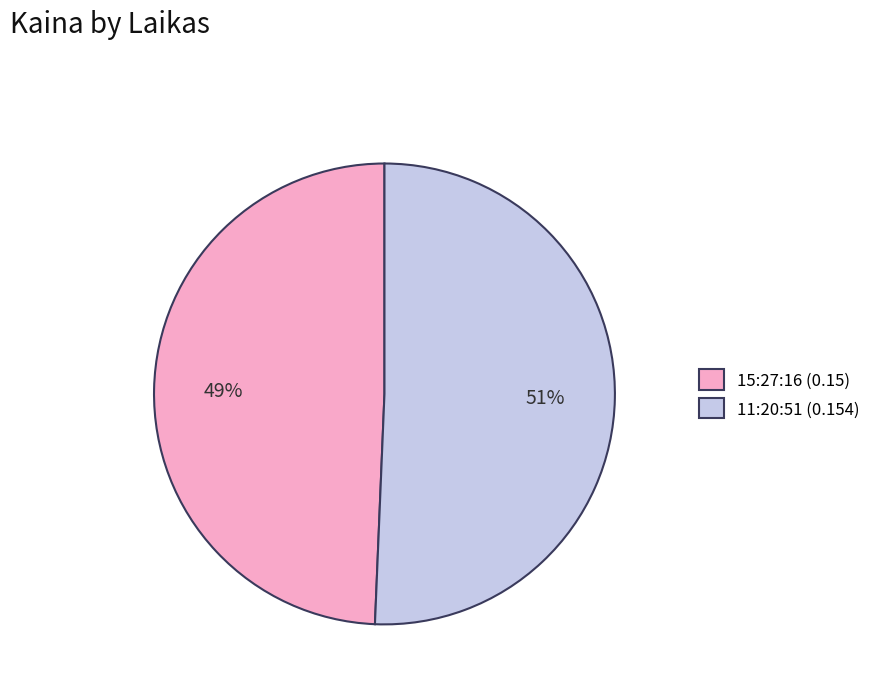

True or false: 15:27:16 accounts for 49% of the total.

True